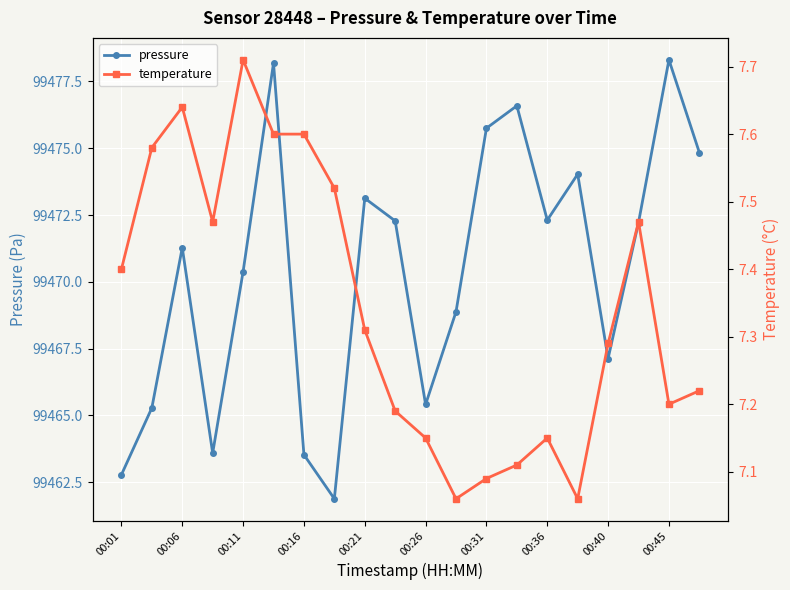

True or false: pressure has a value of 99467.1 at 00:40.

True